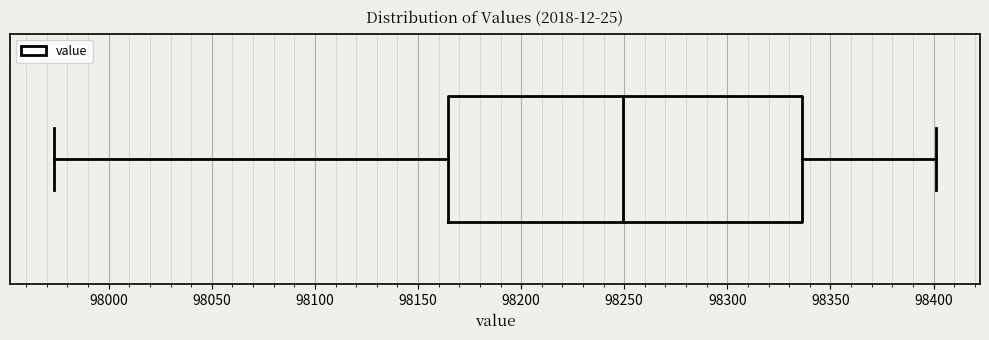

Transcribe this box plot: give where the median line is, the range the box spans, and where the two whiskers end, as read against the x-axis. The values are not printed on the chart, so give them approximately, as read against the axis.

median 98250, box 98165 to 98335, whiskers 97975 to 98400